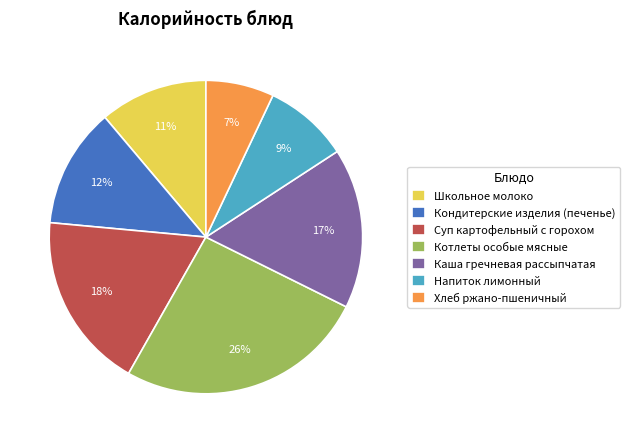

How many slices are in this pie chart?

7